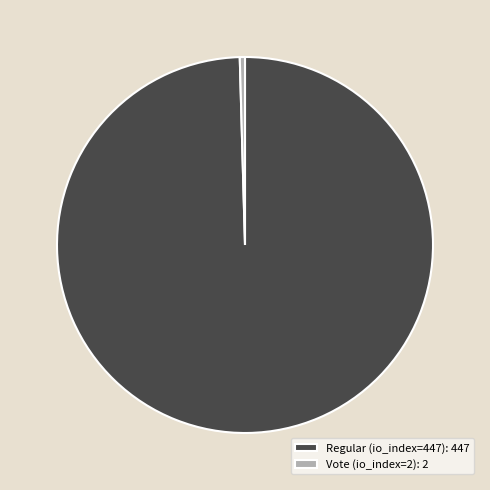

Count the number of slices in the pie.

2